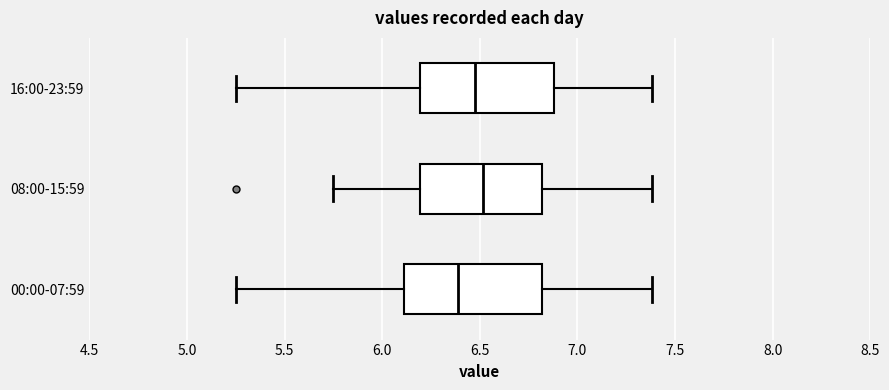

Reading bottom to top, read every box against the x-axis: the position of its median line, the range the box covers, and the ends of its whiskers. The values are not printed on the chart, so give them approximately, as read against the axis.

00:00-07:59: median 6.40, box 6.10 to 6.80, whiskers 5.25 to 7.40
08:00-15:59: median 6.50, box 6.20 to 6.80, whiskers 5.75 to 7.40
16:00-23:59: median 6.50, box 6.20 to 6.90, whiskers 5.25 to 7.40